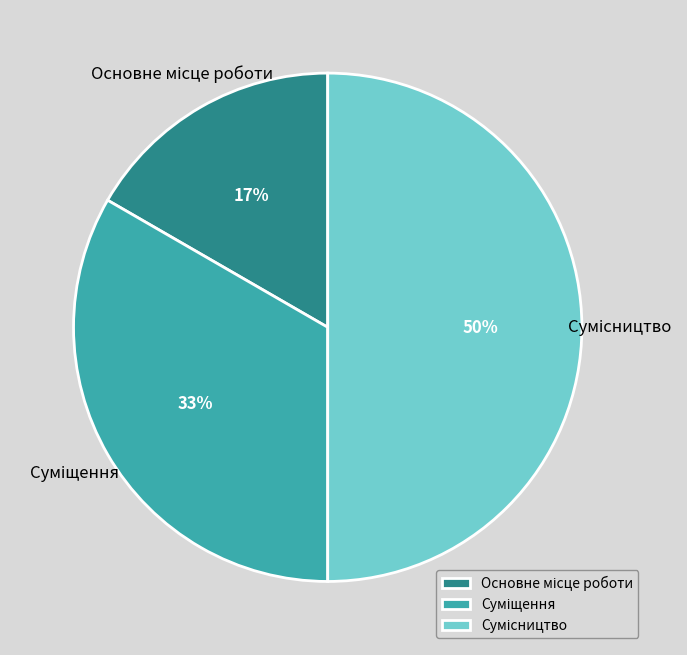

To the nearest percent, what is the average slice percentage?

33%